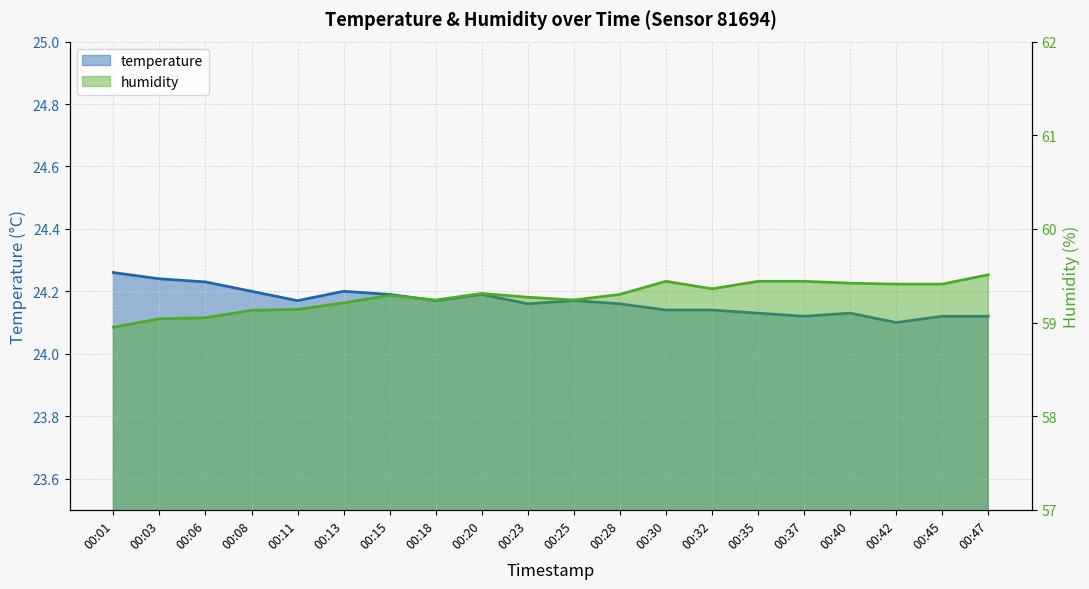

Reading left to right, extract all data points from this chart.

temperature: 24.3	24.2	24.2	24.2	24.2	24.2	24.2	24.2	24.2	24.2	24.2	24.2	24.1	24.1	24.1	24.1	24.1	24.1	24.1	24.1
humidity: 59.0	59.0	59.0	59.1	59.1	59.2	59.3	59.2	59.3	59.3	59.2	59.3	59.4	59.4	59.4	59.4	59.4	59.4	59.4	59.5